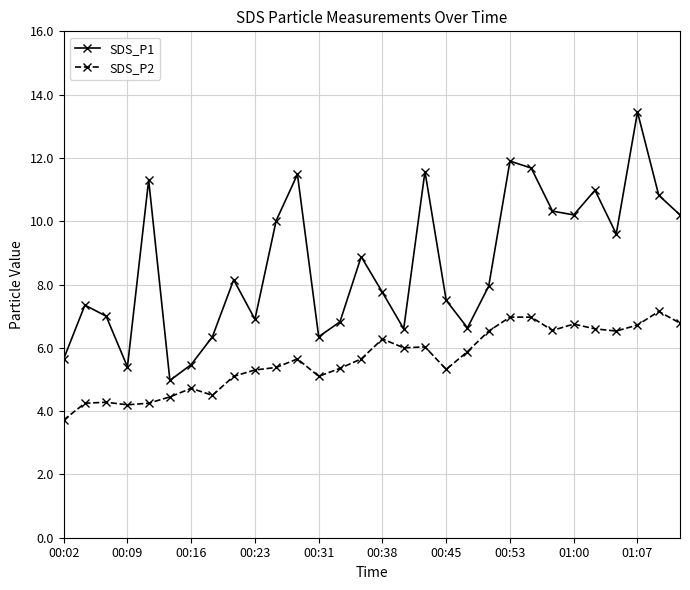

List the series in order of their overall mean, highest first.

SDS_P1, SDS_P2